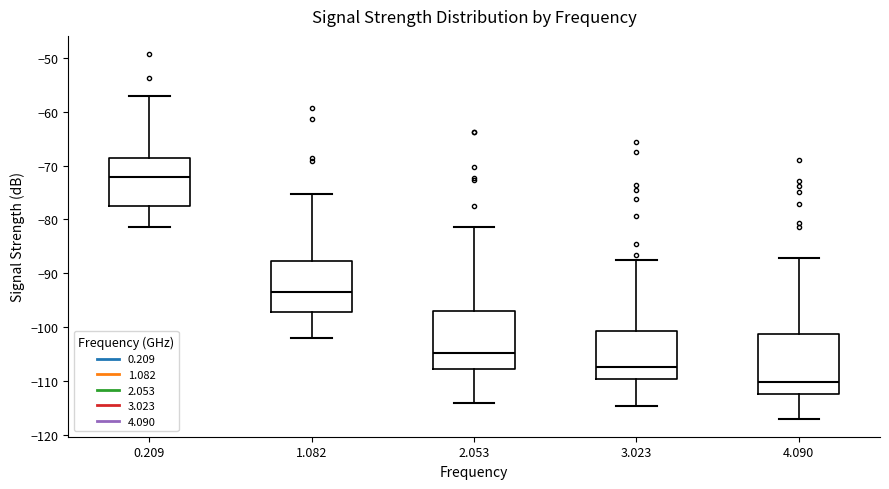

Which box has the highest median line?

0.209